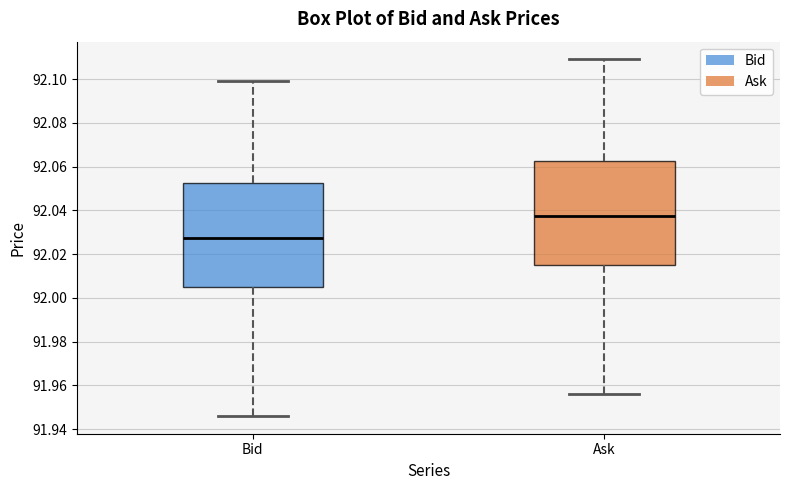

Reading left to right, transcribe this box plot: for each box, give where its median line is, the range the box spans, and where its two whiskers end, as read against the y-axis. The values are not printed on the chart, so give them approximately, as read against the axis.

Bid: median 92.028, box 92.006 to 92.052, whiskers 91.946 to 92.100
Ask: median 92.038, box 92.016 to 92.062, whiskers 91.956 to 92.110